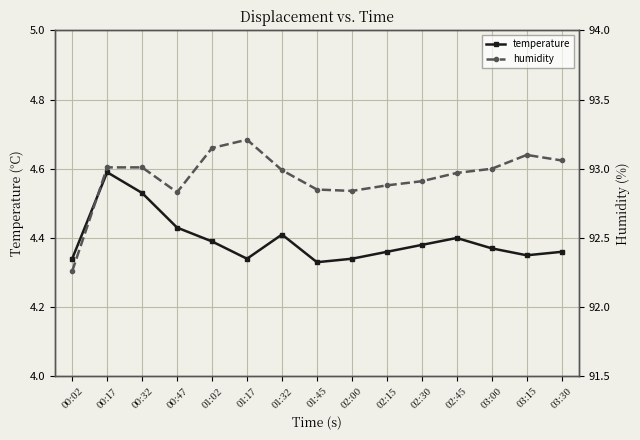

The value of humidity at 03:00 is 148.5. True or false?

False